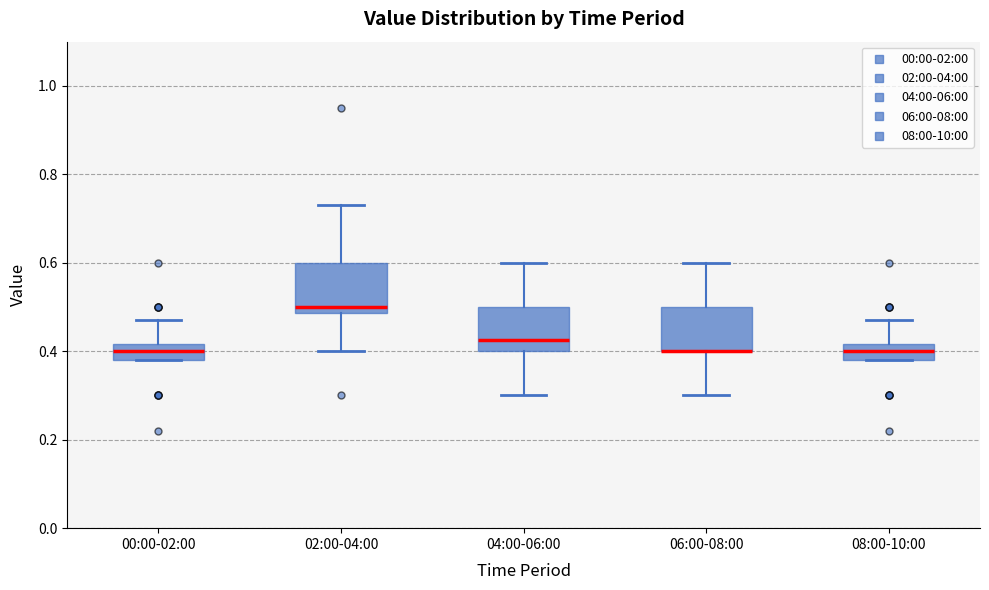

Reading left to right, transcribe this box plot: for each box, give where its median line is, the range the box spans, and where its two whiskers end, as read against the y-axis. The values are not printed on the chart, so give them approximately, as read against the axis.

00:00-02:00: median 0.40, box 0.38 to 0.42, whiskers 0.38 to 0.48
02:00-04:00: median 0.50, box 0.48 to 0.60, whiskers 0.40 to 0.74
04:00-06:00: median 0.42, box 0.40 to 0.50, whiskers 0.30 to 0.60
06:00-08:00: median 0.40 (drawn on the box's lower edge), box 0.40 to 0.50, whiskers 0.30 to 0.60
08:00-10:00: median 0.40, box 0.38 to 0.42, whiskers 0.38 to 0.48